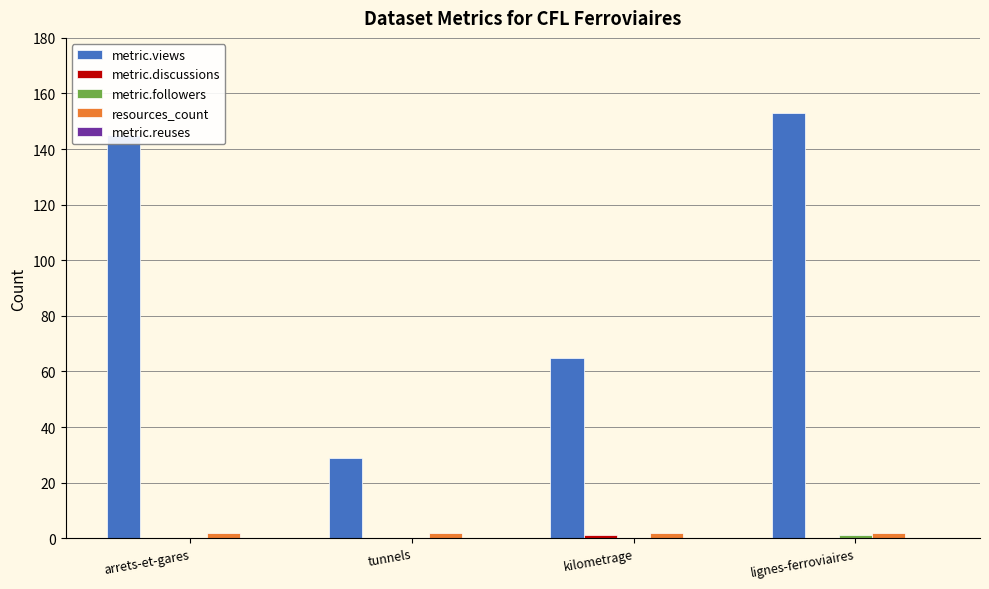

True or false: metric.views has a value of 31 at kilometrage.

False